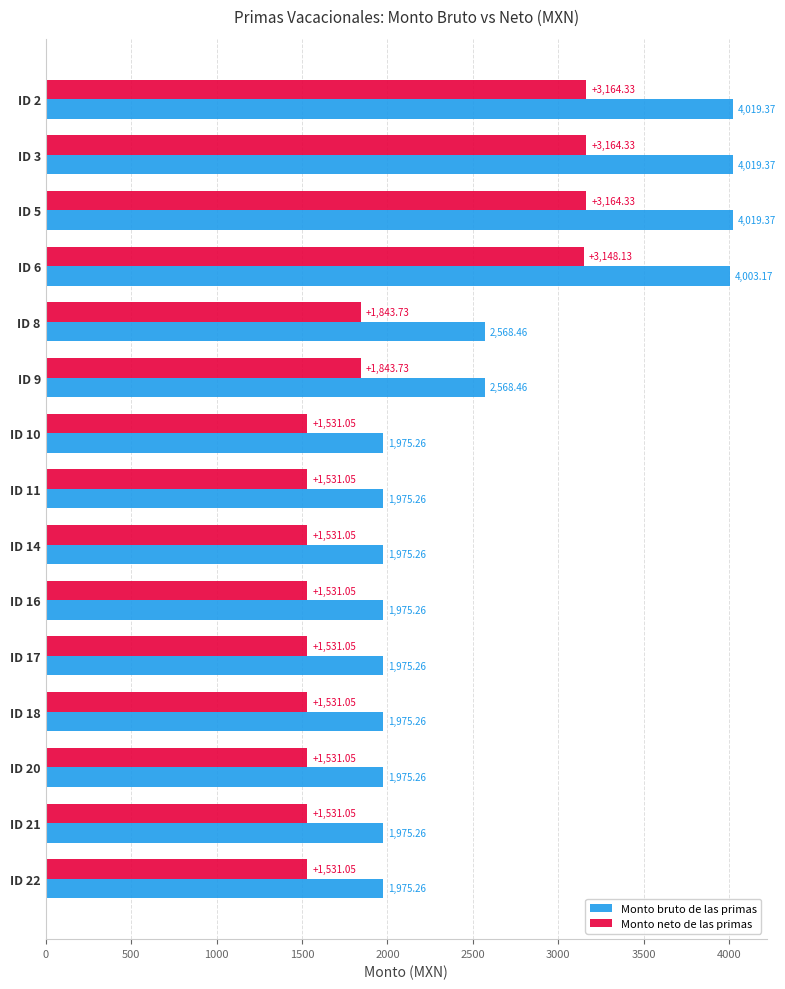

What is the highest value of the Monto bruto de las primas series?

4019.4